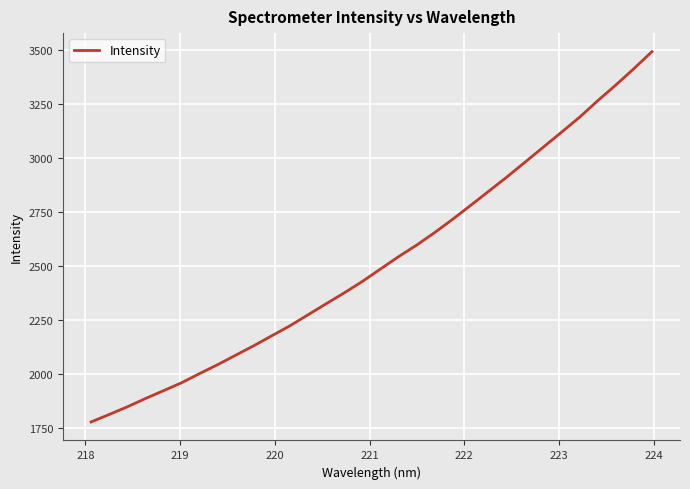

What is the maximum value shown in the chart?

3491.4